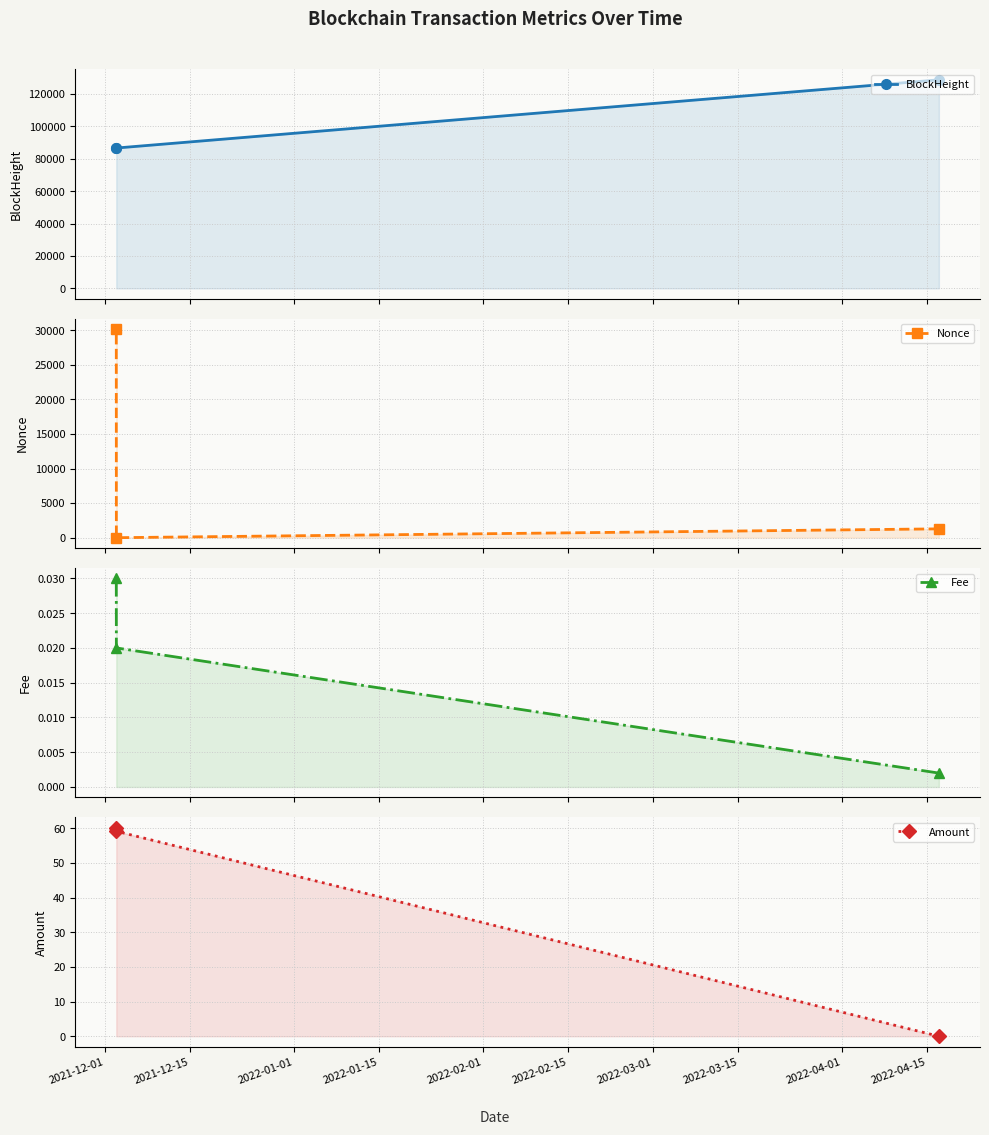

Which series has the largest total across all categories?

BlockHeight